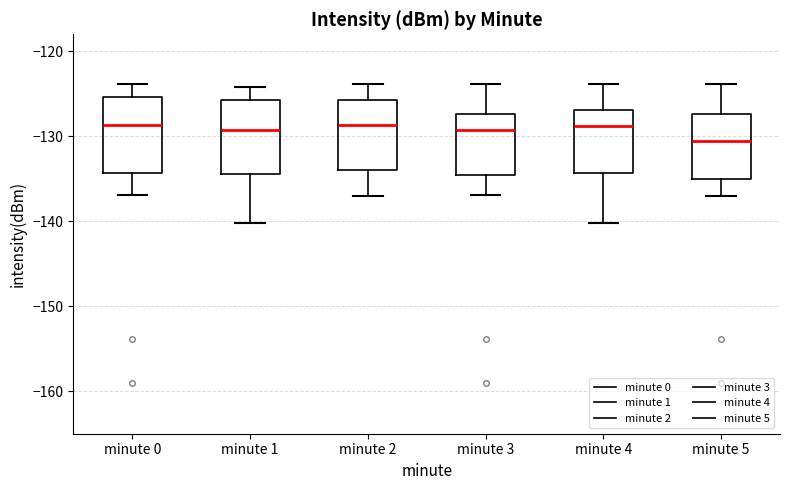

Reading left to right, read every box against the y-axis: the position of its median line, the range the box covers, and the ends of its whiskers. The values are not printed on the chart, so give them approximately, as read against the axis.

minute 0: median -129, box -134 to -125, whiskers -137 to -124
minute 1: median -129, box -134 to -126, whiskers -140 to -124
minute 2: median -129, box -134 to -126, whiskers -137 to -124
minute 3: median -129, box -135 to -127, whiskers -137 to -124
minute 4: median -129, box -134 to -127, whiskers -140 to -124
minute 5: median -131, box -135 to -127, whiskers -137 to -124